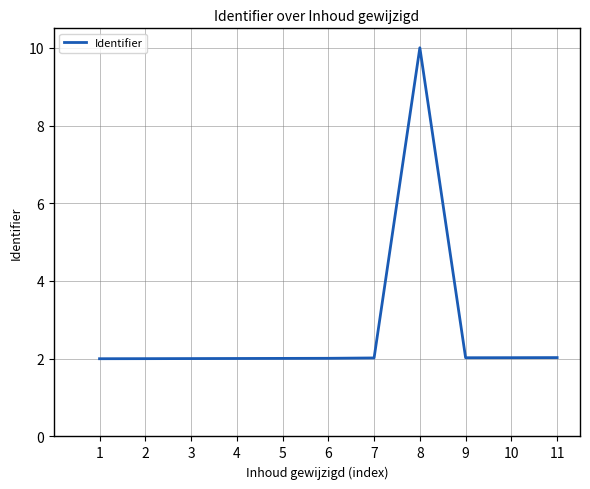

The chart shows a value of 2.0 at 1. True or false?

True